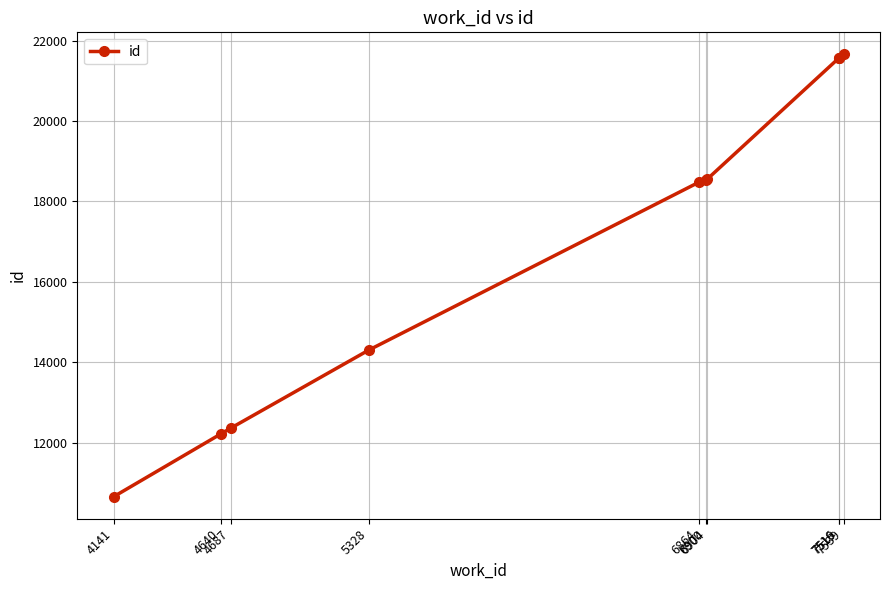

What is the value of the 3rd point from the left?

12365